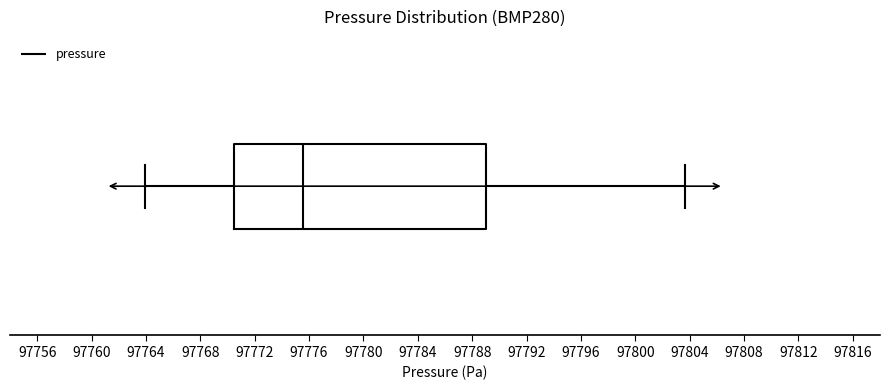

Where does the left whisker of the box end on the x-axis? The values are not printed on the chart, so give them approximately, as read against the axis.

97764.0